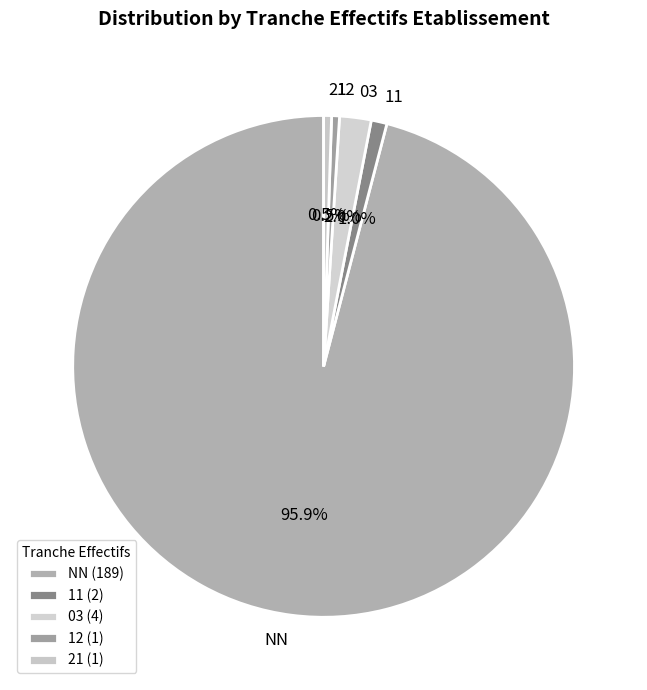

Which slice is the largest?

NN